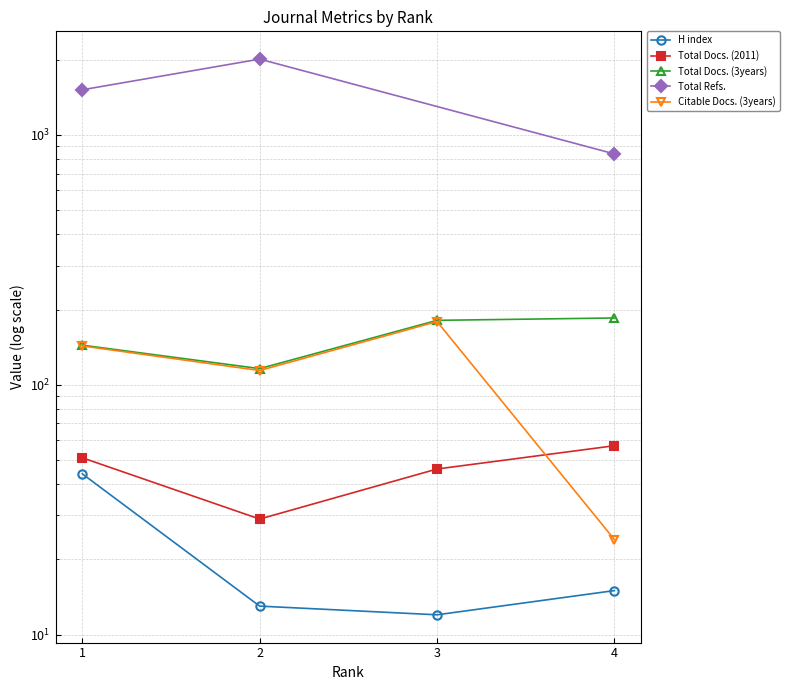

The Total Docs. (2011) series shows 27 at 1. True or false?

False